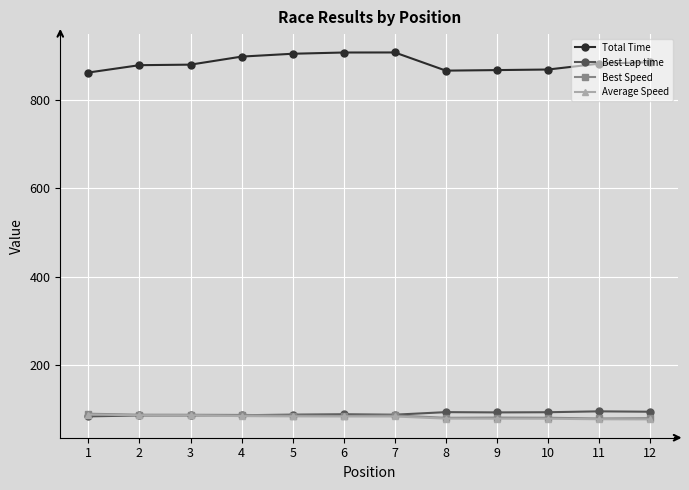

The Best Lap time series shows 86.6 at 3. True or false?

True